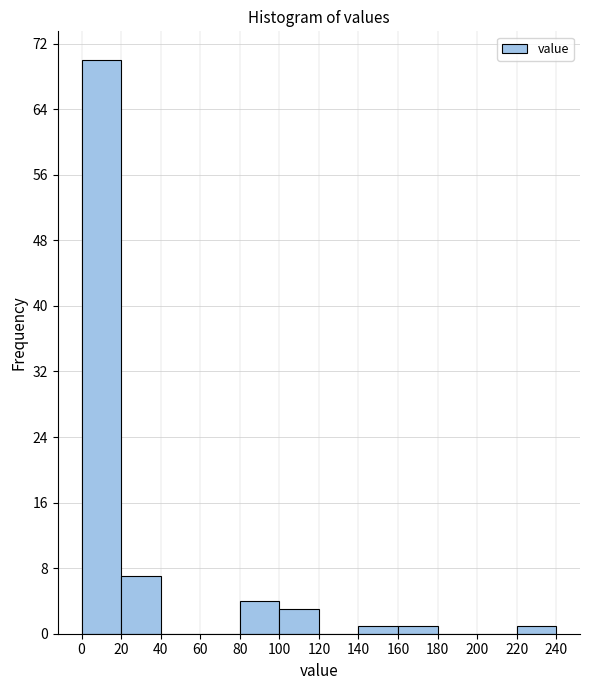

What is the height of the bar covering 160 to 180 on the x-axis? The values are not printed on the chart, so give them approximately, as read against the axis.

1